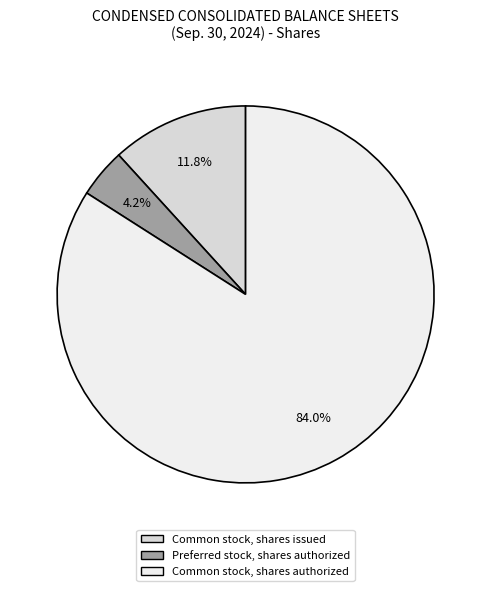

How many segments does this pie chart have?

3